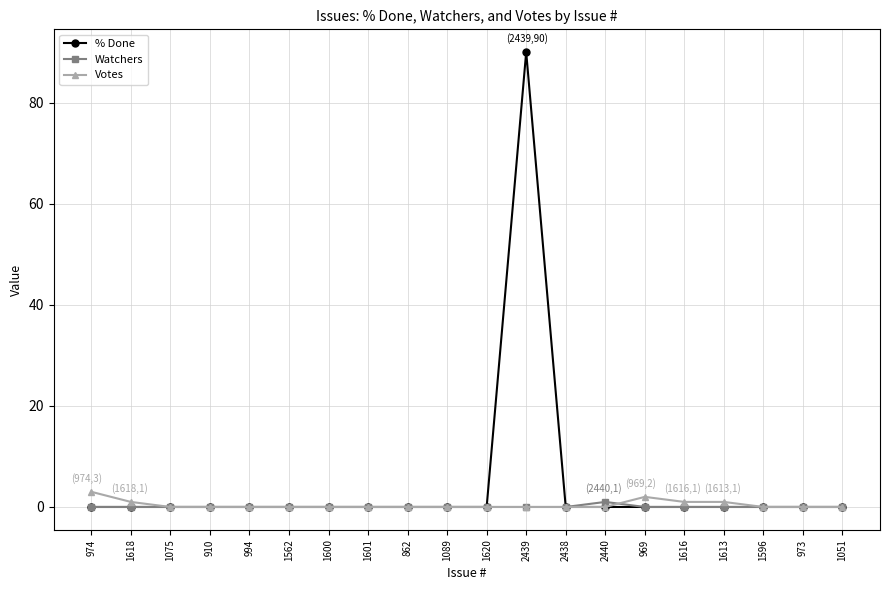

True or false: Watchers has a value of 0 at 1616.

True